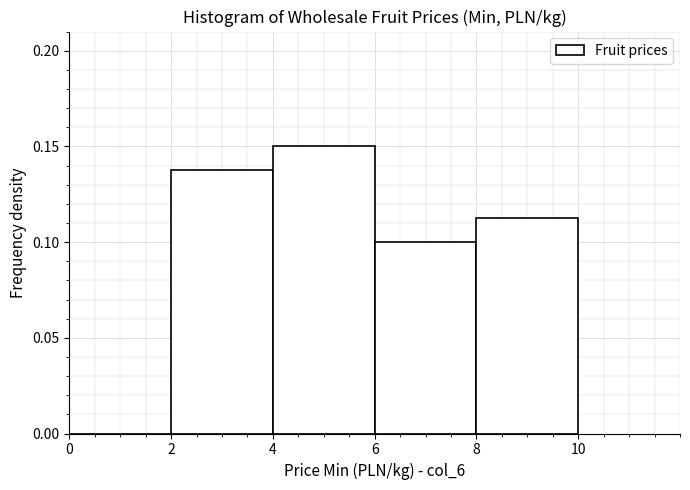

Reading left to right, list every bar in this chart as the range it spans on the x-axis followed by its height. The values are not printed on the chart, so give them approximately, as read against the axis.

0 to 2: 0
2 to 4: 0.140
4 to 6: 0.150
6 to 8: 0.100
8 to 10: 0.115